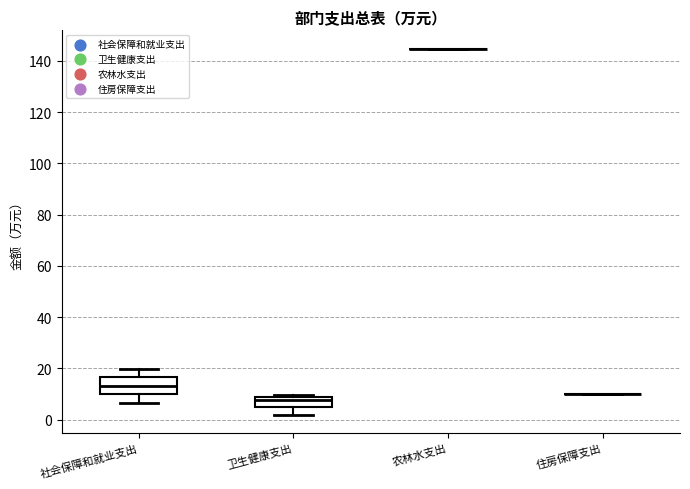

Which box is the tallest, from its lower edge to its upper edge?

社会保障和就业支出